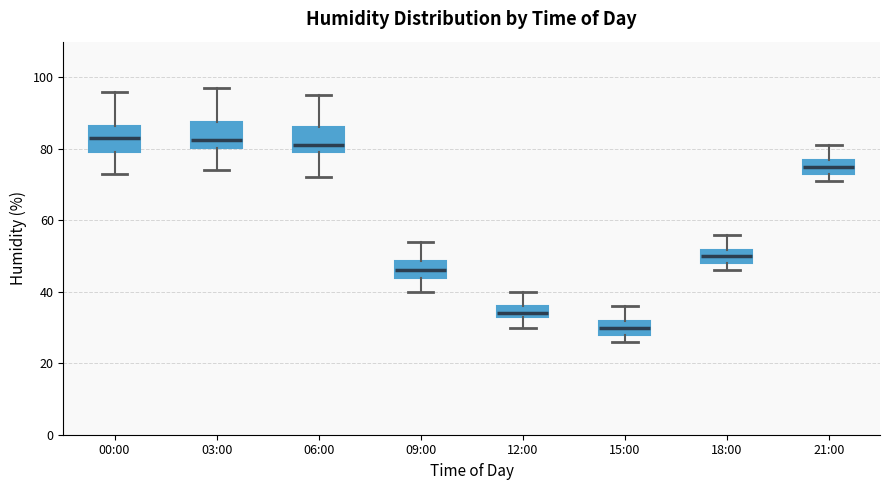

Which box's median line is the lowest?

15:00